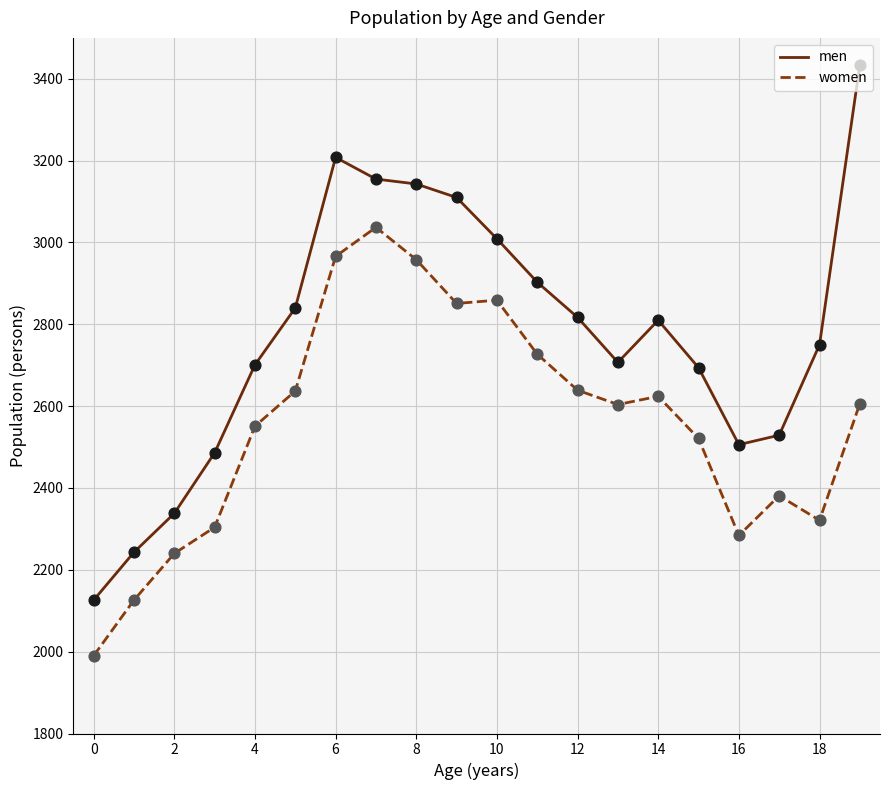

What are all the series names shown in the legend?

men, women